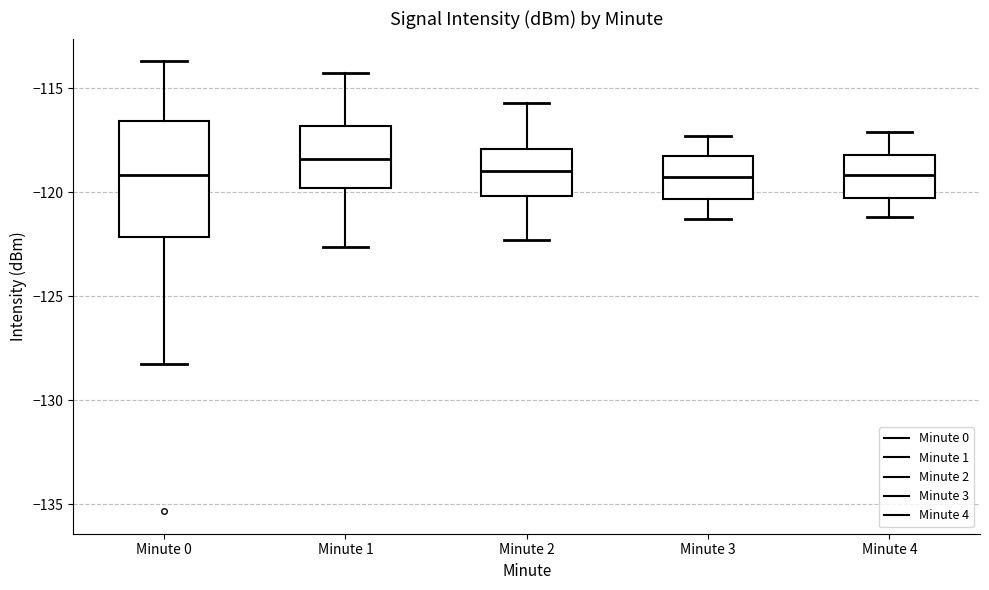

Which box is the tallest, from its lower edge to its upper edge?

Minute 0